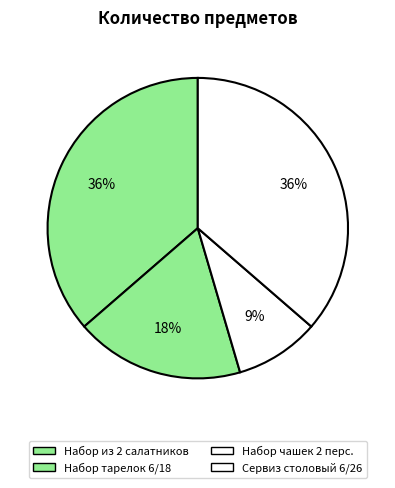

Count the number of slices in the pie.

4